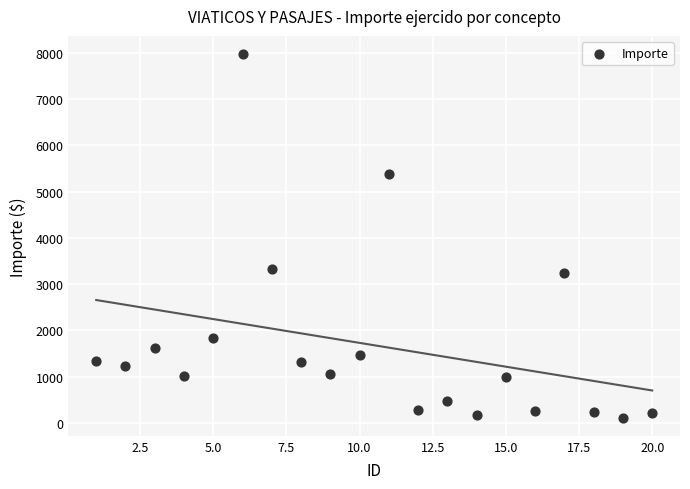

What Y value in the scatter plot is closest to 4043?

3336.0